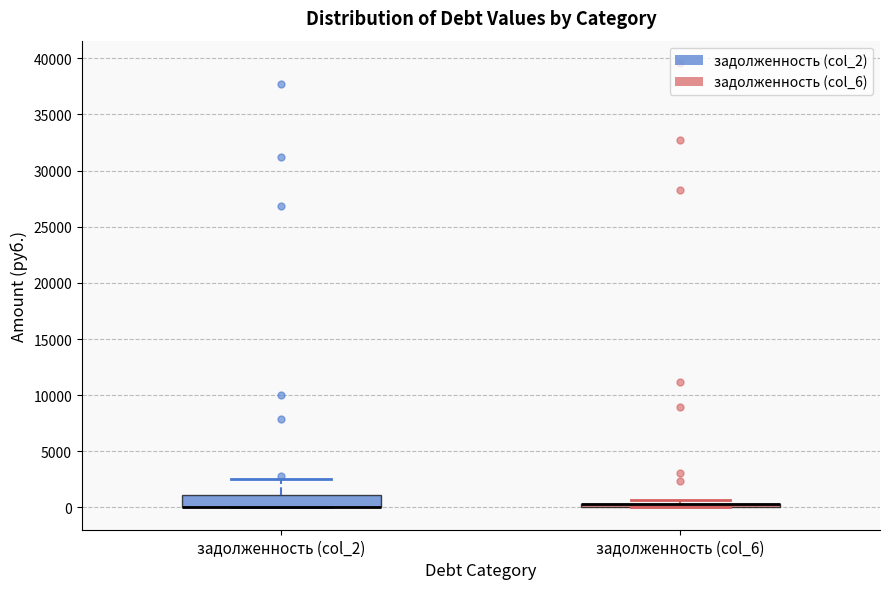

Comparing the boxes themselves (not the whiskers), which one is the tallest?

задолженность (col_2)